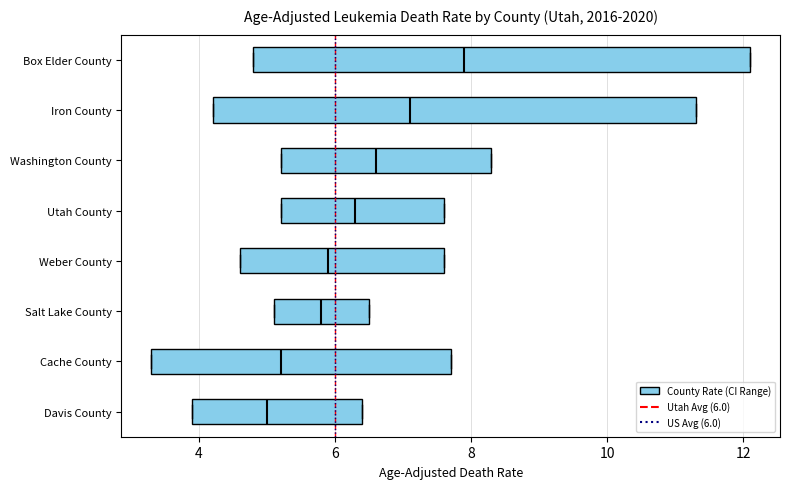

Where is the right edge of the box for Weber County on the x-axis? The values are not printed on the chart, so give them approximately, as read against the axis.

7.6